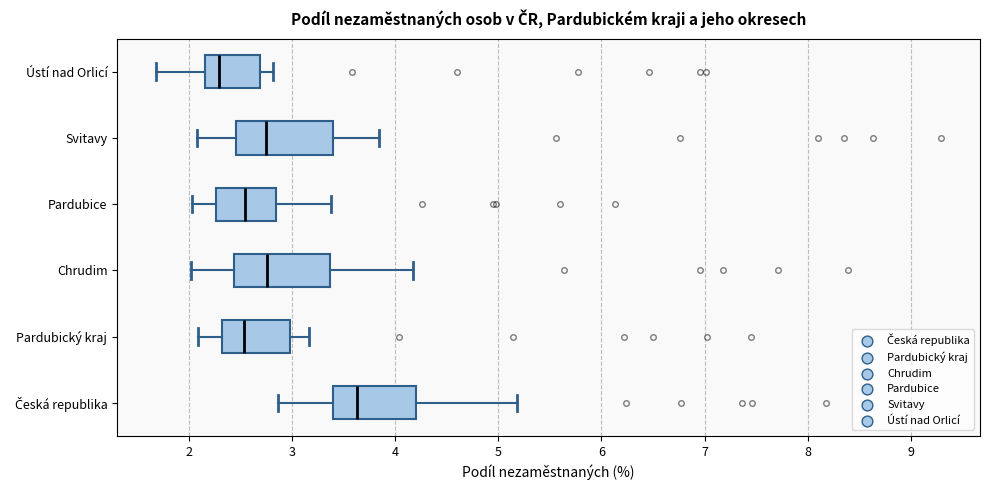

Reading bottom to top, transcribe this box plot: for each box, give where its median line is, the range the box spans, and where its two whiskers end, as read against the x-axis. The values are not printed on the chart, so give them approximately, as read against the axis.

Česká republika: median 3.6, box 3.4 to 4.2, whiskers 2.9 to 5.2
Pardubický kraj: median 2.5, box 2.3 to 3.0, whiskers 2.1 to 3.2
Chrudim: median 2.8, box 2.4 to 3.4, whiskers 2.0 to 4.2
Pardubice: median 2.5, box 2.3 to 2.9, whiskers 2.0 to 3.4
Svitavy: median 2.8, box 2.5 to 3.4, whiskers 2.1 to 3.8
Ústí nad Orlicí: median 2.3, box 2.2 to 2.7, whiskers 1.7 to 2.8